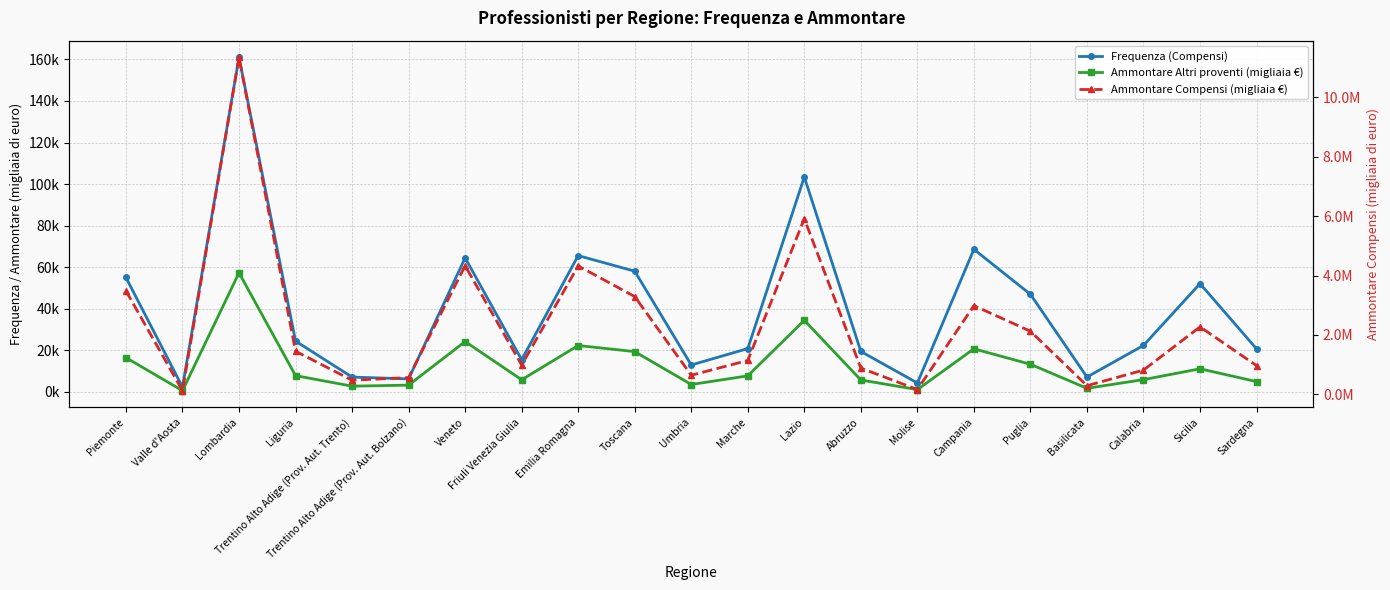

List the series in order of their peak value, highest first.

Ammontare Compensi (migliaia €), Frequenza (Compensi), Ammontare Altri proventi (migliaia €)